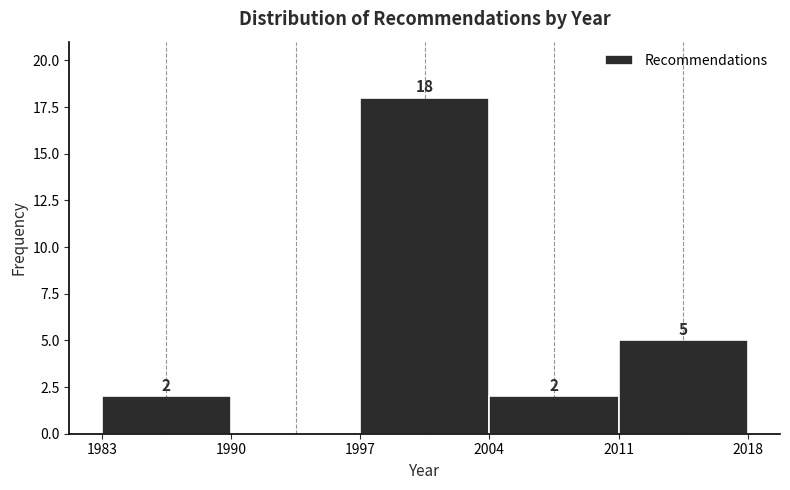

Over which range of the x-axis is the bar tallest?

1997 to 2004